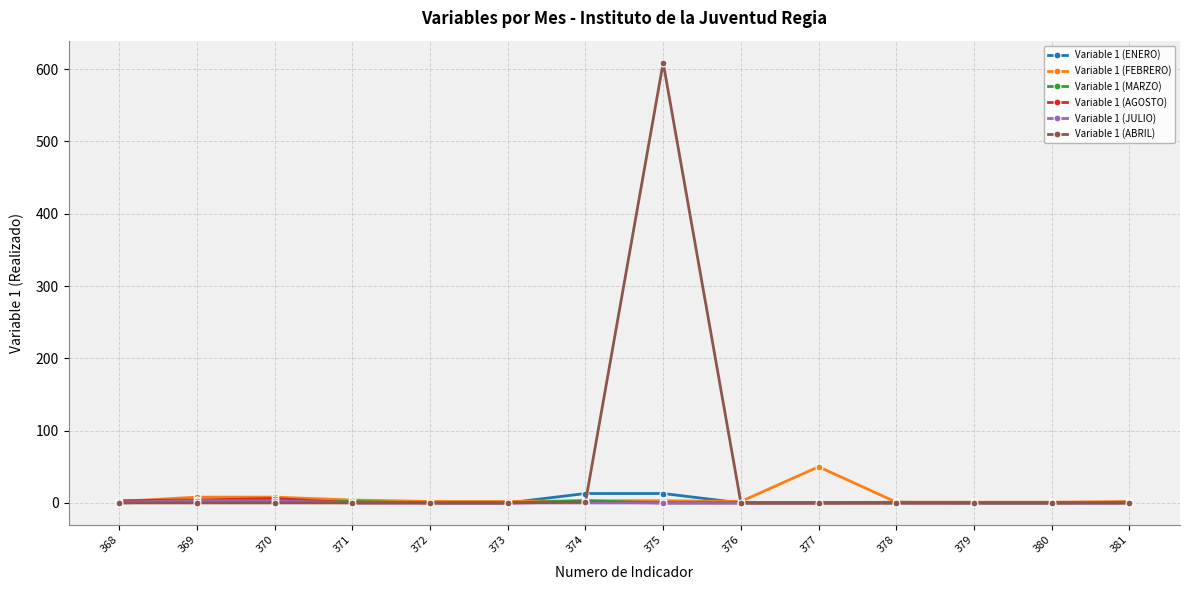

What is the difference between the highest and lowest values at 377?

50